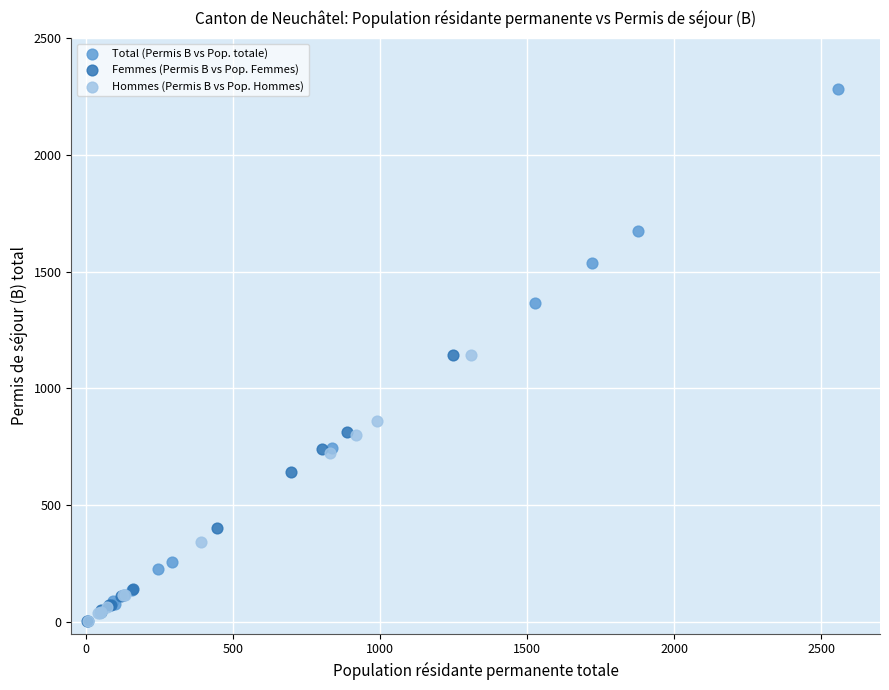

Which series has the largest Y range (max minus min)?

Total (Permis B vs Pop. totale)